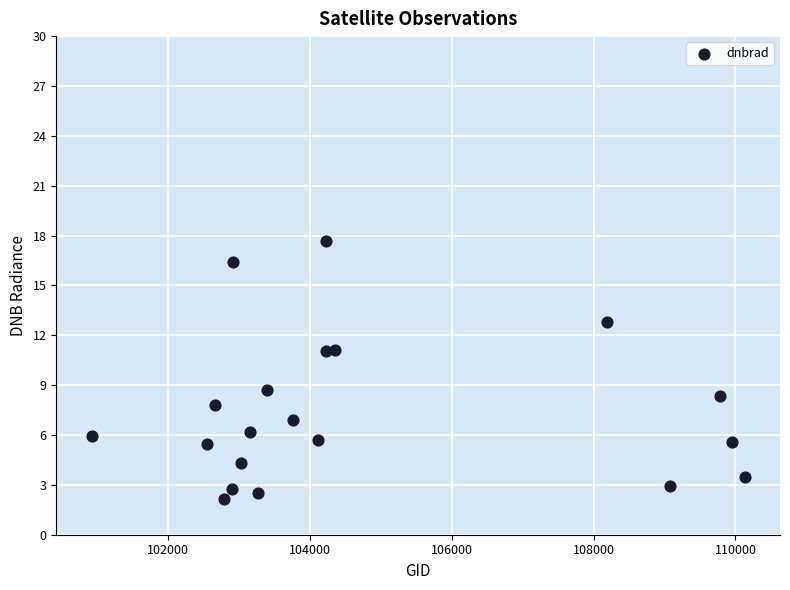

What is the range of Y values (max minus min)?

15.5